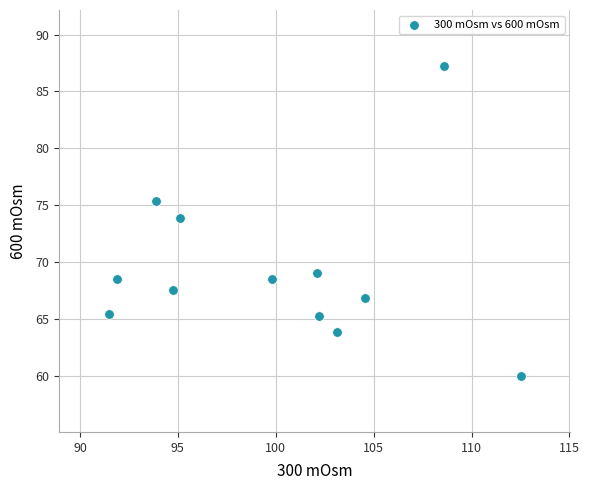

What Y value in the scatter plot is closest to 73?

73.9